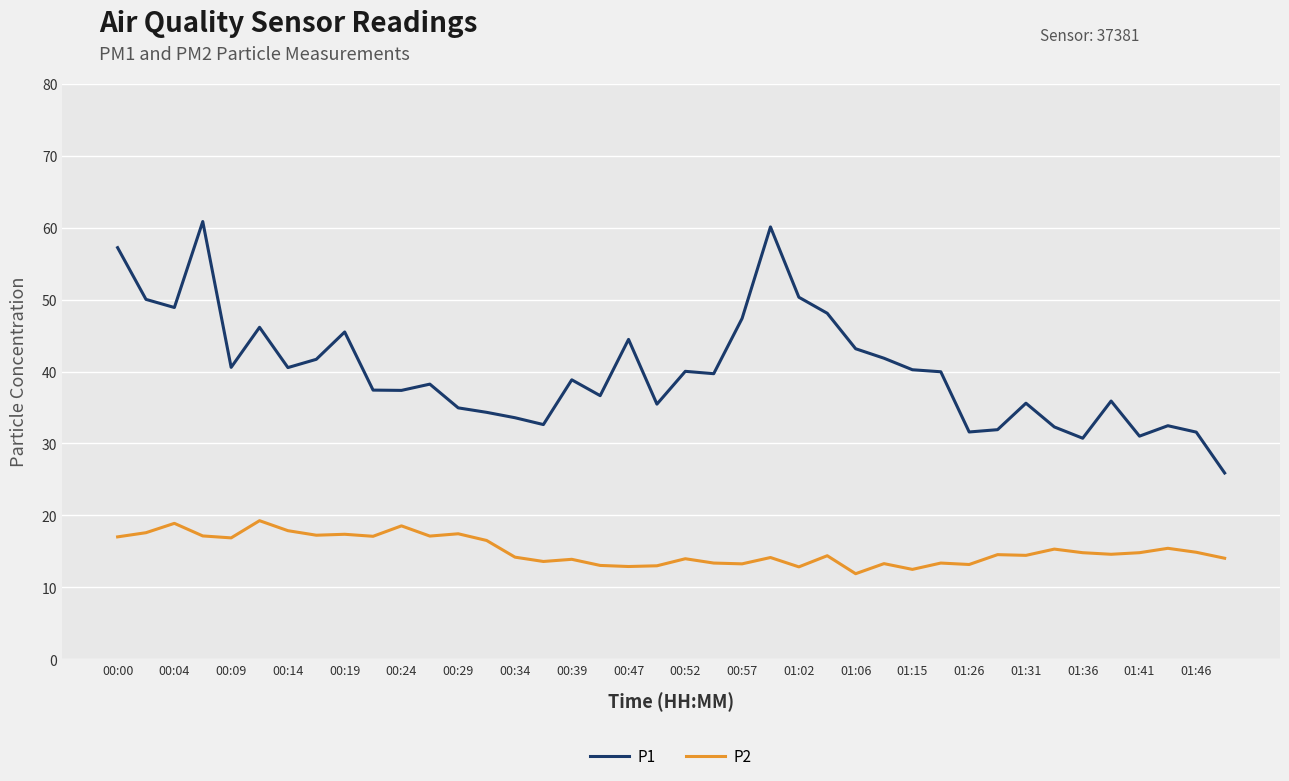

What is the maximum value shown in the chart?

60.9